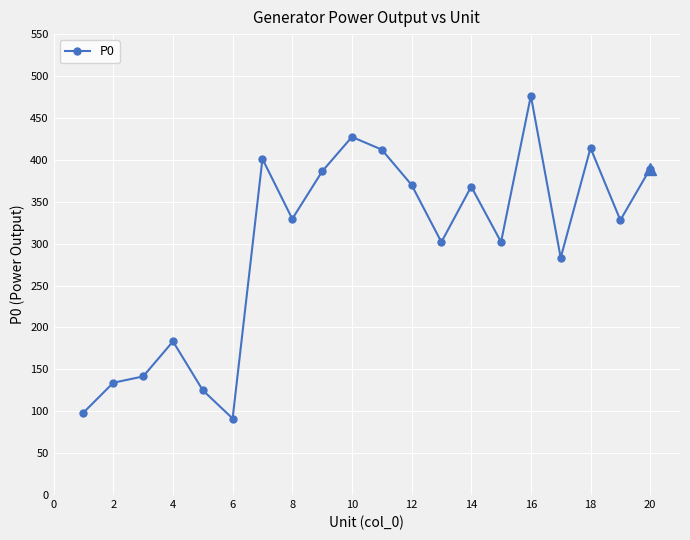

What is the average value?

298.1